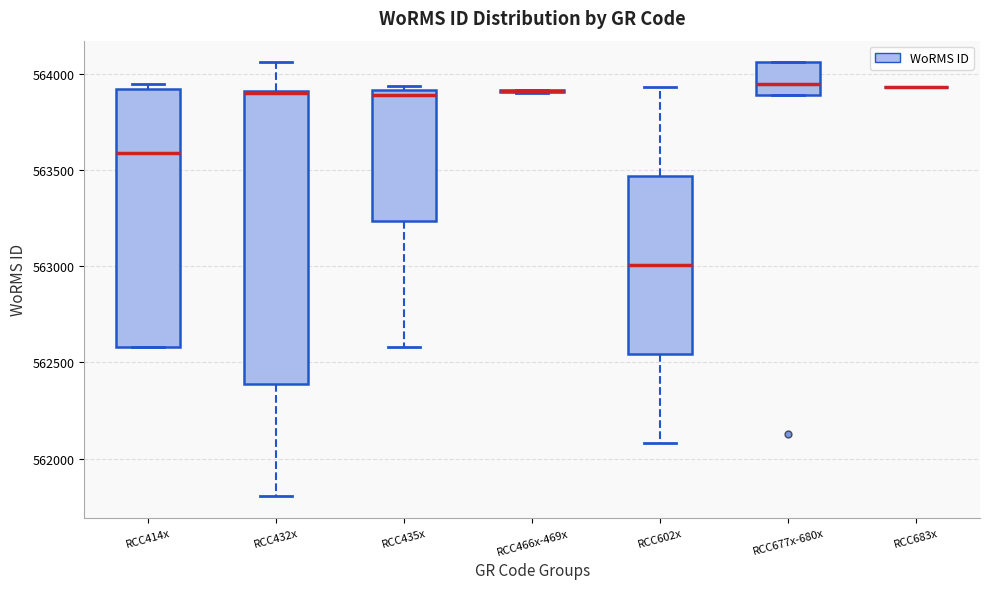

Which box is the tallest, from its lower edge to its upper edge?

RCC432x